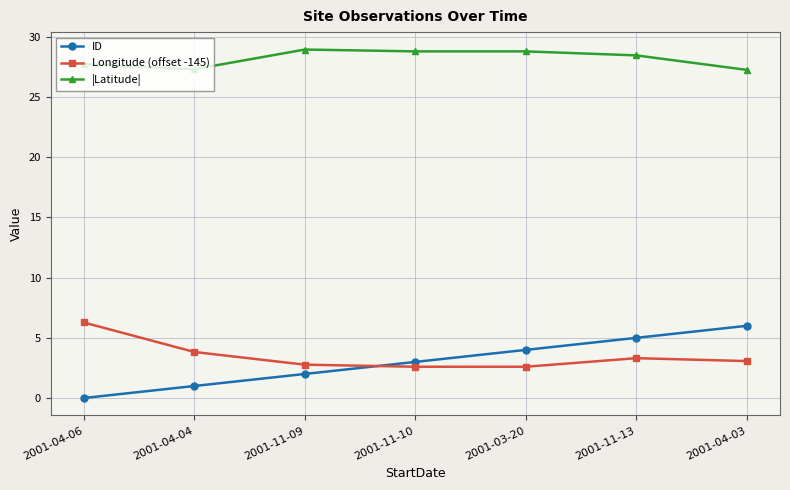

Reading left to right, extract all data points from this chart.

ID: 0.0	1.0	2.0	3.0	4.0	5.0	6.0
Longitude (offset -145): 6.3	3.8	2.8	2.6	2.6	3.3	3.1
|Latitude|: 27.7	27.3	29.0	28.8	28.8	28.5	27.3